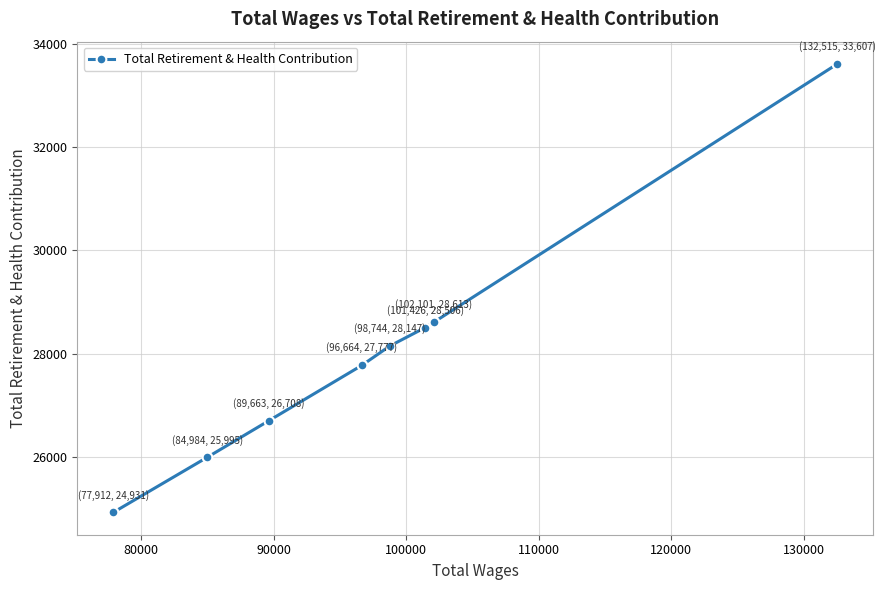

What is the average value?

28036